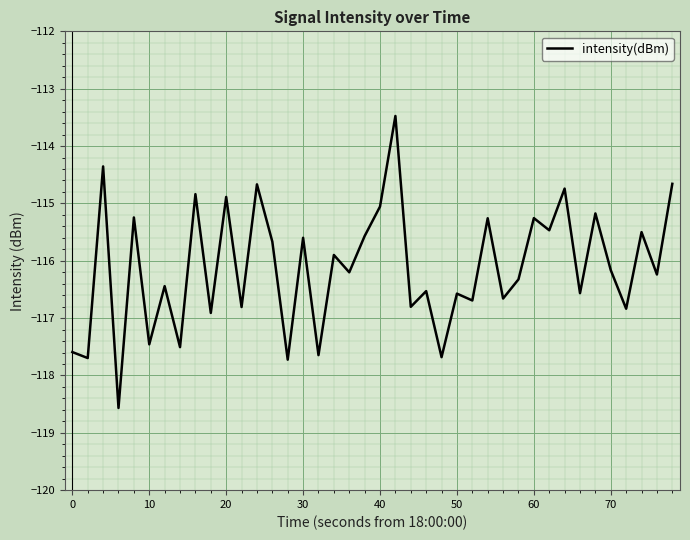

What is the difference between the maximum and minimum values?

5.1